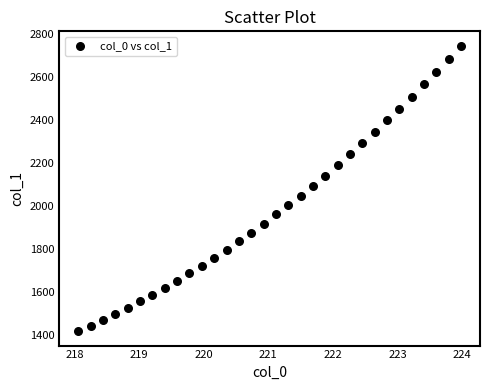

What is the range of X values (max minus min)?

5.9